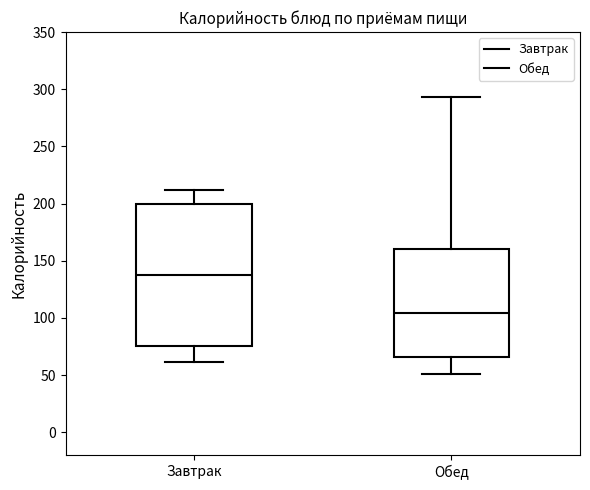

Comparing the boxes themselves (not the whiskers), which one is the tallest?

Завтрак